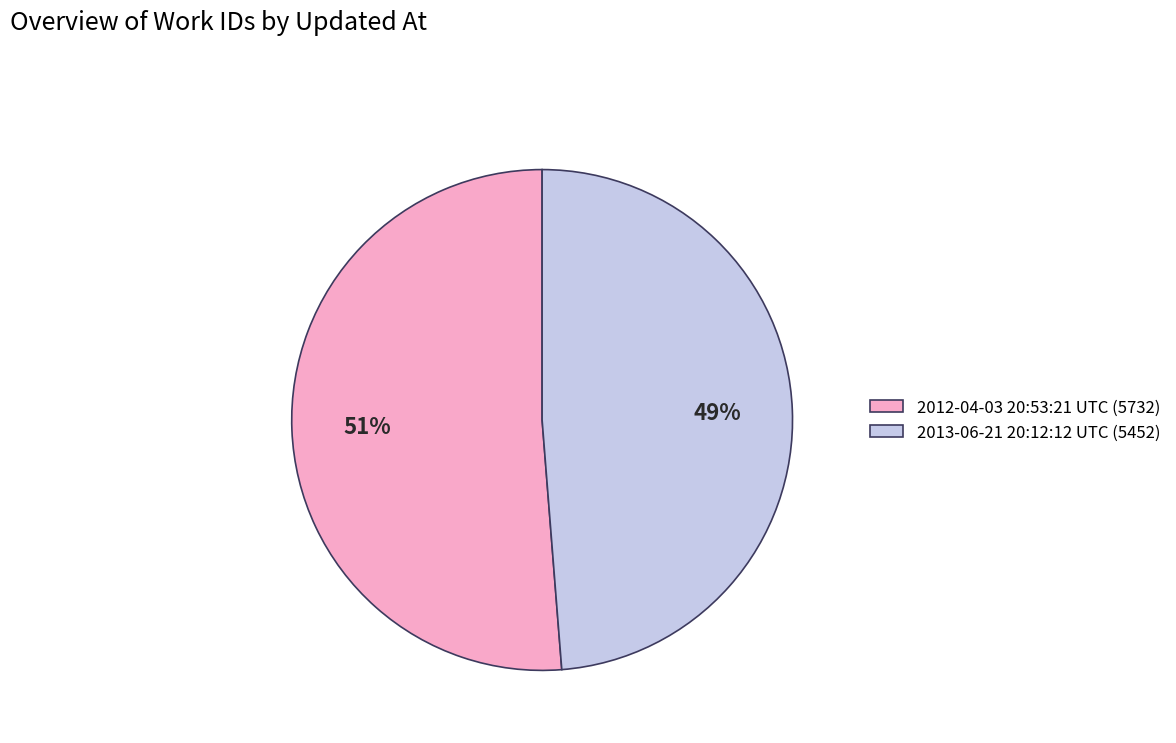

What is the ratio of the value at 2013-06-21 20:12:12 UTC to the value at 2012-04-03 20:53:21 UTC?

1.0